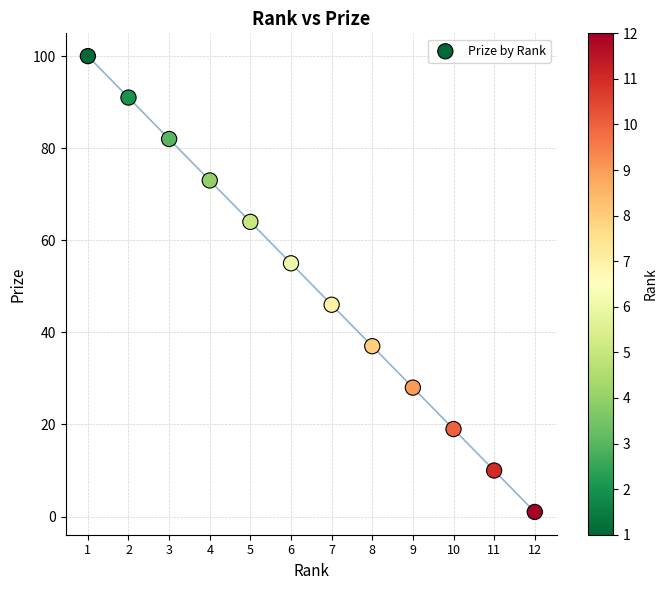

What is the average X value?

6